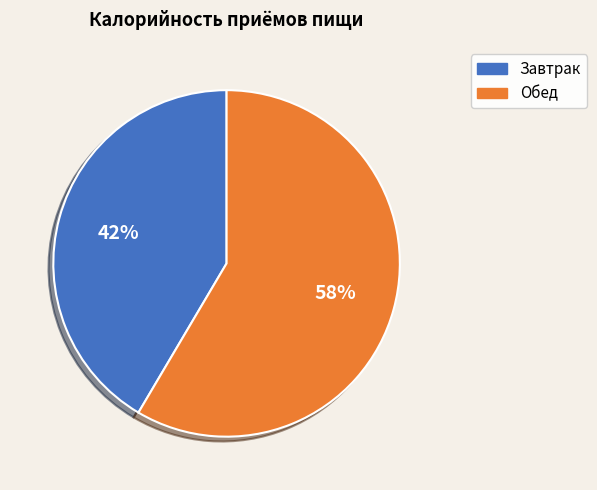

Is there a majority slice in this chart?

Yes